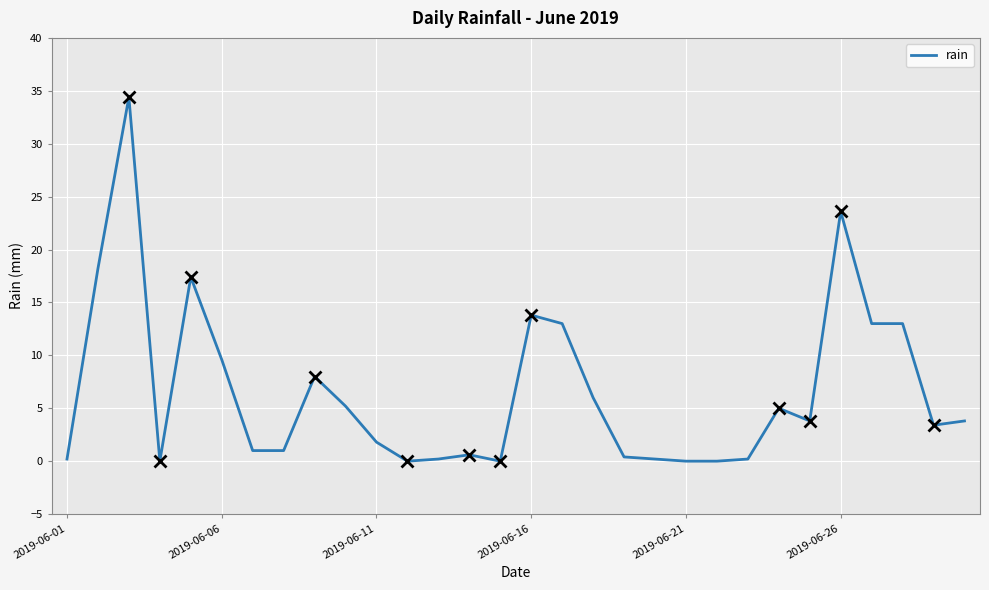

What is the maximum value shown in the chart?

34.4